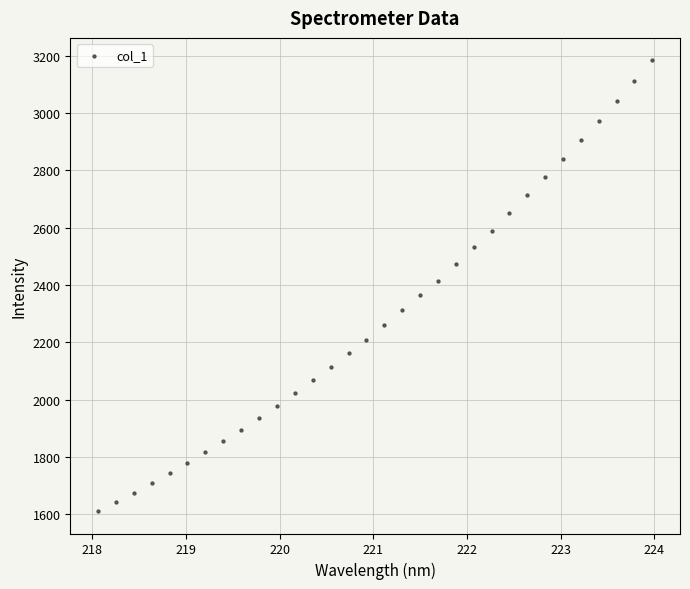

What is the range of Y values (max minus min)?

1571.2